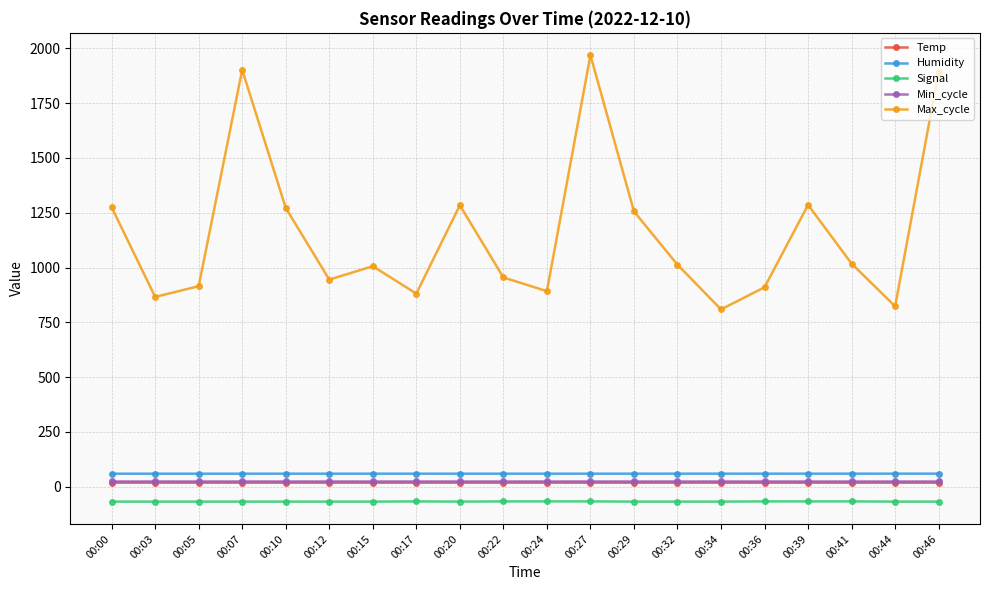

What is the sum of all Min_cycle values?

560.0